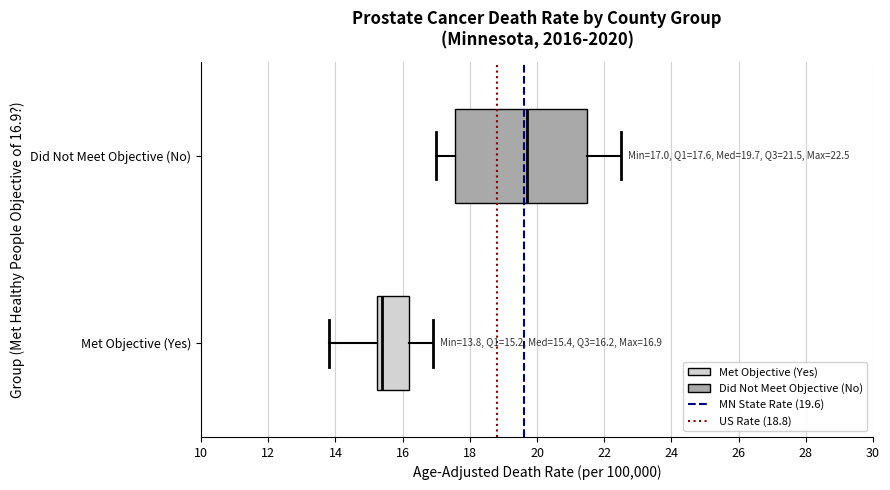

Comparing the boxes themselves (not the whiskers), which one is the widest?

Did Not Meet Objective (No)